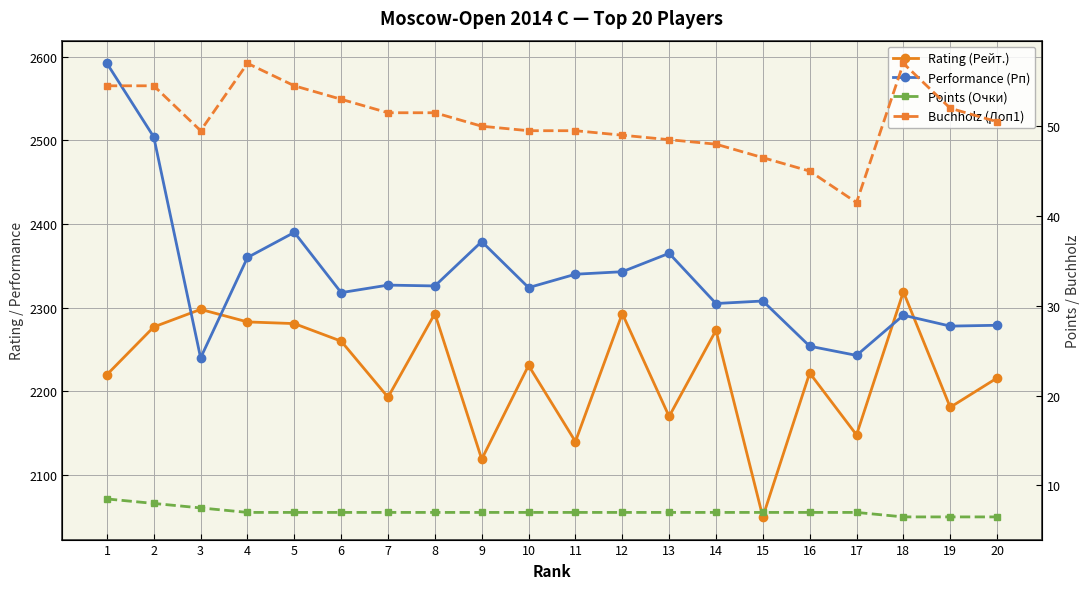

Reading right to left, extract all data points from this chart.

Rating (Рейт.): 2216.0	2181.0	2319.0	2148.0	2222.0	2050.0	2273.0	2170.0	2293.0	2140.0	2231.0	2119.0	2293.0	2193.0	2260.0	2281.0	2283.0	2298.0	2277.0	2220.0
Performance (Рп): 2279.0	2278.0	2291.0	2243.0	2254.0	2308.0	2305.0	2365.0	2343.0	2340.0	2324.0	2379.0	2326.0	2327.0	2318.0	2390.0	2360.0	2240.0	2504.0	2592.0
Points (Очки): 6.5	6.5	6.5	7.0	7.0	7.0	7.0	7.0	7.0	7.0	7.0	7.0	7.0	7.0	7.0	7.0	7.0	7.5	8.0	8.5
Buchholz (Доп1): 50.5	52.0	57.0	41.5	45.0	46.5	48.0	48.5	49.0	49.5	49.5	50.0	51.5	51.5	53.0	54.5	57.0	49.5	54.5	54.5